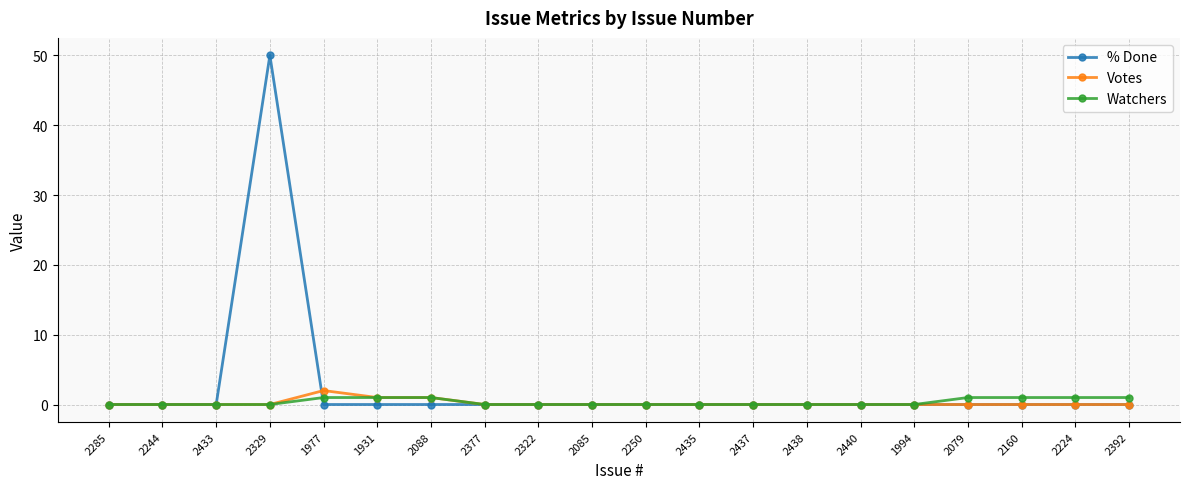

Count the number of data series in this chart.

3